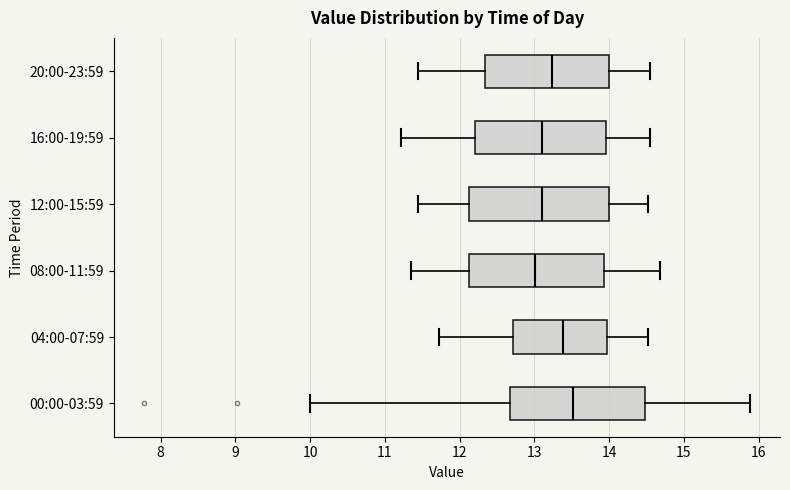

Reading bottom to top, read every box against the x-axis: the position of its median line, the range the box covers, and the ends of its whiskers. The values are not printed on the chart, so give them approximately, as read against the axis.

00:00-03:59: median 13.5, box 12.7 to 14.5, whiskers 10.0 to 15.9
04:00-07:59: median 13.4, box 12.7 to 14.0, whiskers 11.7 to 14.5
08:00-11:59: median 13.0, box 12.1 to 13.9, whiskers 11.4 to 14.7
12:00-15:59: median 13.1, box 12.1 to 14.0, whiskers 11.5 to 14.5
16:00-19:59: median 13.1, box 12.2 to 14.0, whiskers 11.2 to 14.6
20:00-23:59: median 13.2, box 12.3 to 14.0, whiskers 11.5 to 14.6